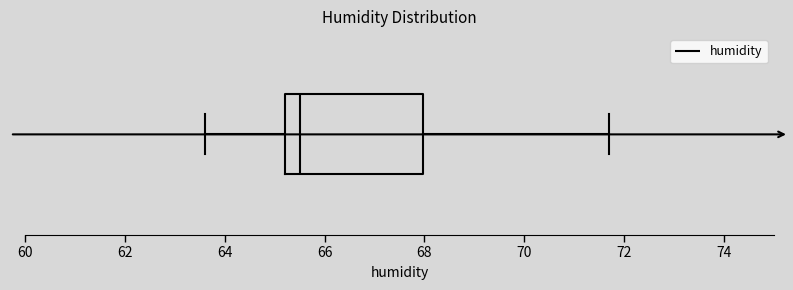

Read this box plot against the x-axis: the position of the median line, the range covered by the box, and the ends of both whiskers. The values are not printed on the chart, so give them approximately, as read against the axis.

median 65.6, box 65.2 to 68.0, whiskers 63.6 to 71.8